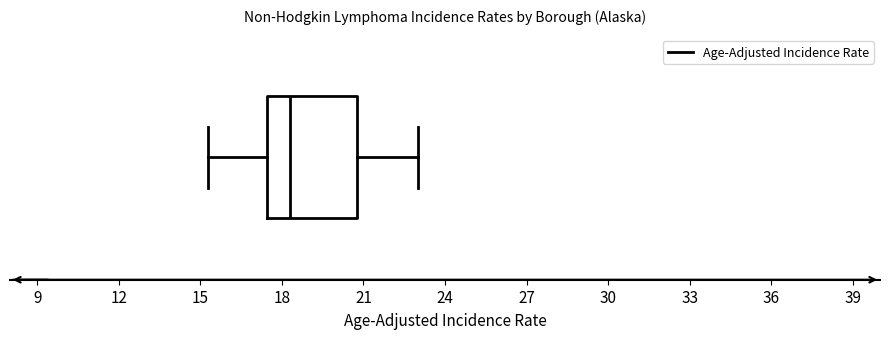

Transcribe this box plot: give where the median line is, the range the box spans, and where the two whiskers end, as read against the x-axis. The values are not printed on the chart, so give them approximately, as read against the axis.

median 18.5, box 17.5 to 21.0, whiskers 15.5 to 23.0